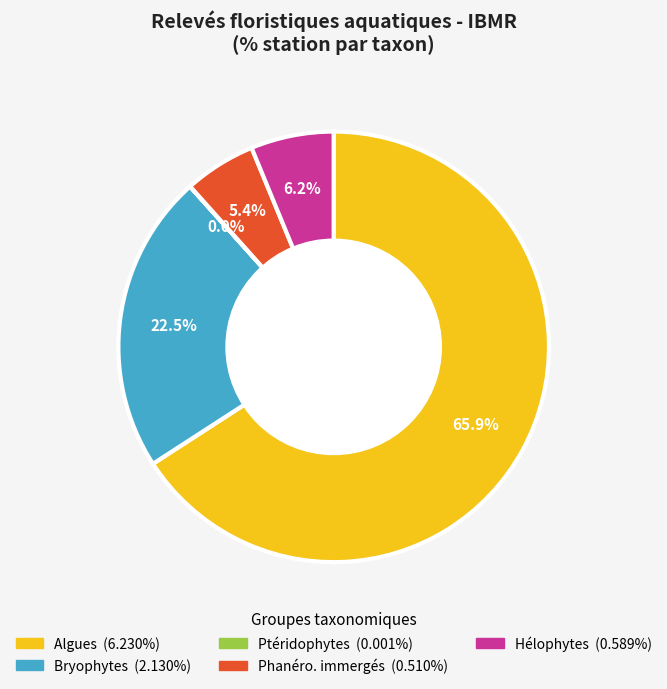

Does any single category account for the majority?

Yes